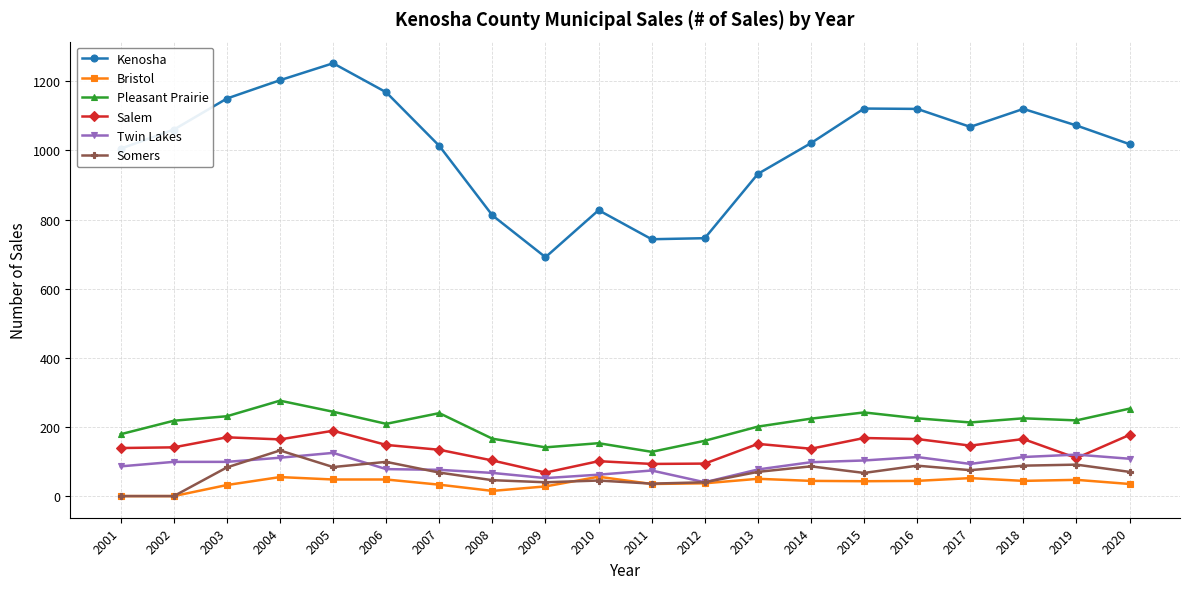

The Kenosha series shows 1585 at 2020. True or false?

False